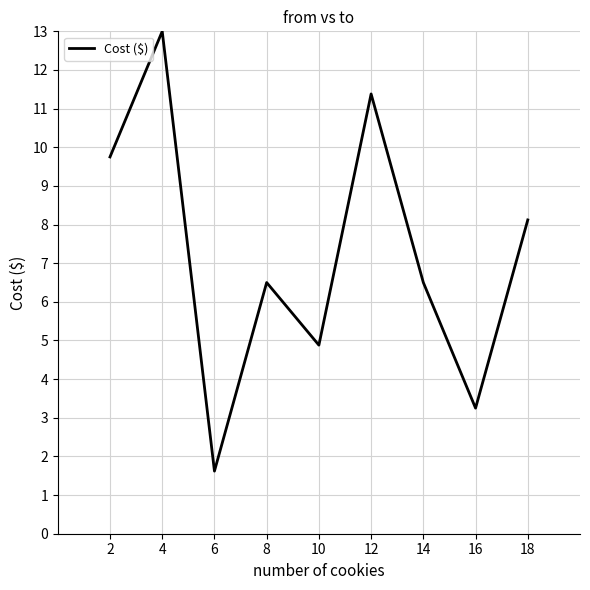

Count the number of categories in the chart.

9